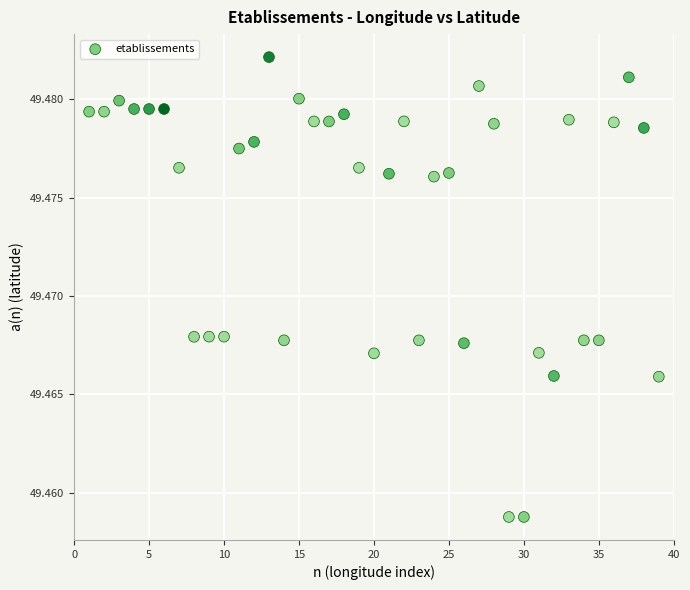

What is the range of X values (max minus min)?

38.0